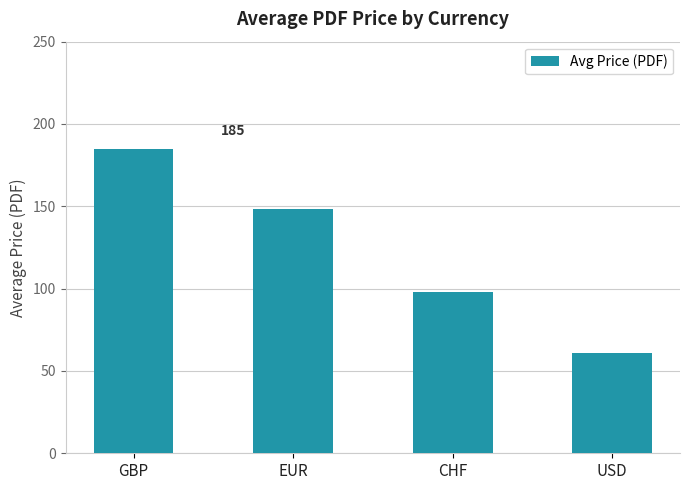

How many data points are above 148?

2